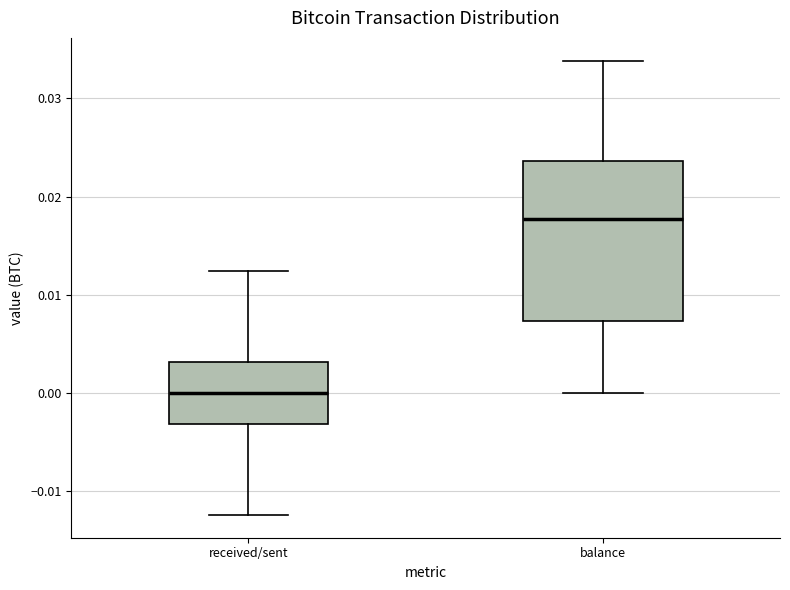

Reading left to right, transcribe this box plot: for each box, give where its median line is, the range the box spans, and where its two whiskers end, as read against the y-axis. The values are not printed on the chart, so give them approximately, as read against the axis.

received/sent: median 0.000, box -0.003 to 0.003, whiskers -0.012 to 0.012
balance: median 0.018, box 0.007 to 0.024, whiskers 0.000 to 0.034